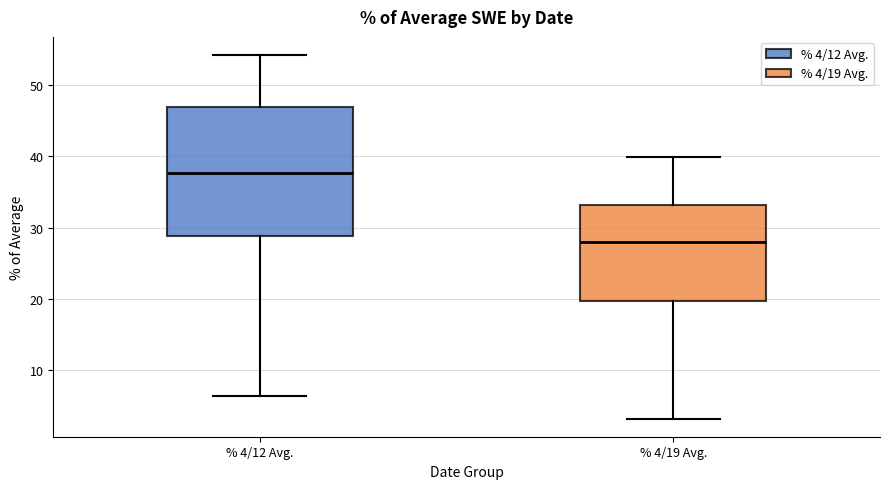

Which box's median line is the lowest?

% 4/19 Avg.